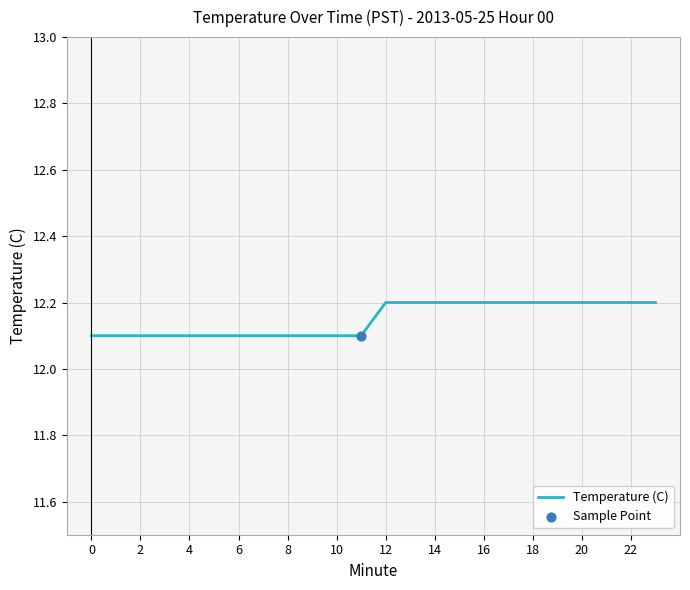

What is the minimum value shown in the chart?

12.1